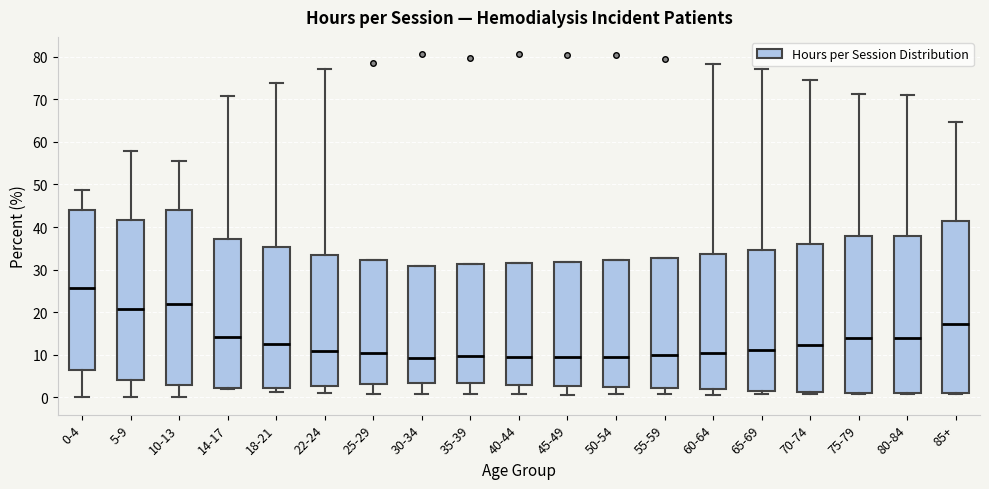

Where is the lower edge of the box for 45-49 on the y-axis? The values are not printed on the chart, so give them approximately, as read against the axis.

3